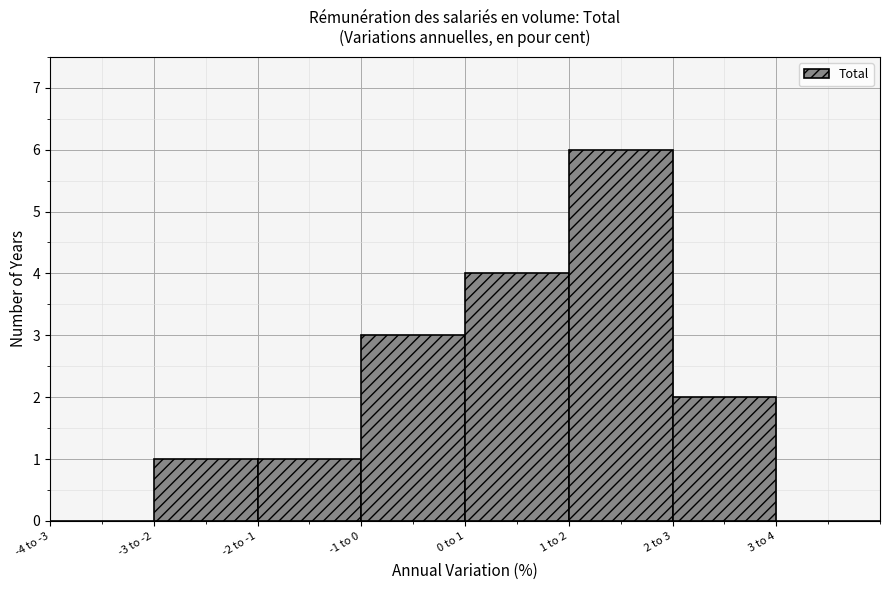

Reading left to right, what are all the values shown in this chart?

-4 to -3=0	-3 to -2=1	-2 to -1=1	-1 to 0=3	0 to 1=4	1 to 2=6	2 to 3=2	3 to 4=0